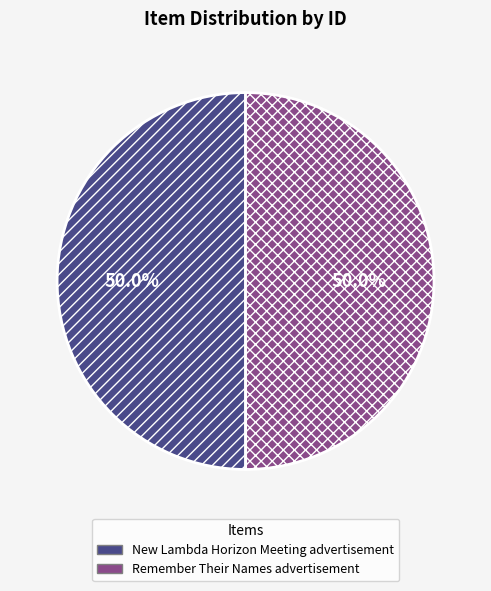

How much of the chart is everything except New Lambda Horizon Meeting advertisement?

50.0%